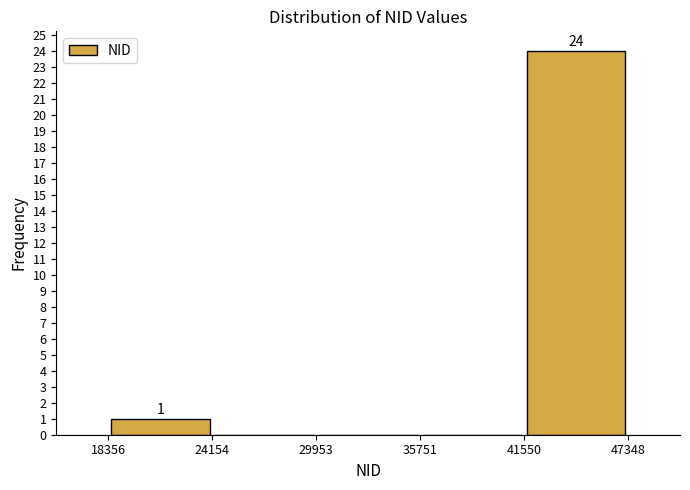

Over which range of the x-axis is the bar tallest?

41550 to 47348